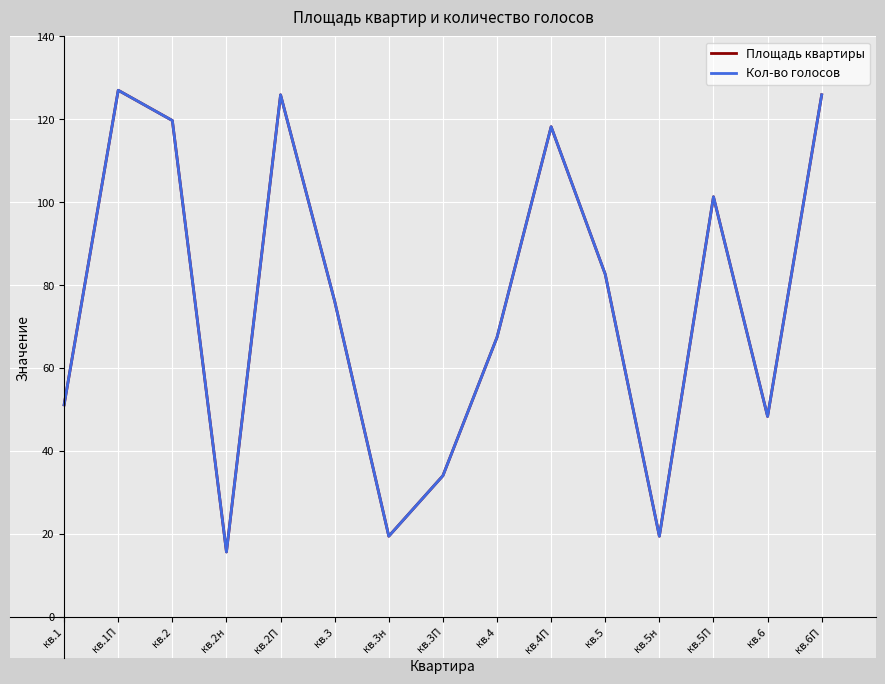

True or false: Кол-во голосов and Площадь квартиры cross at least once.

False